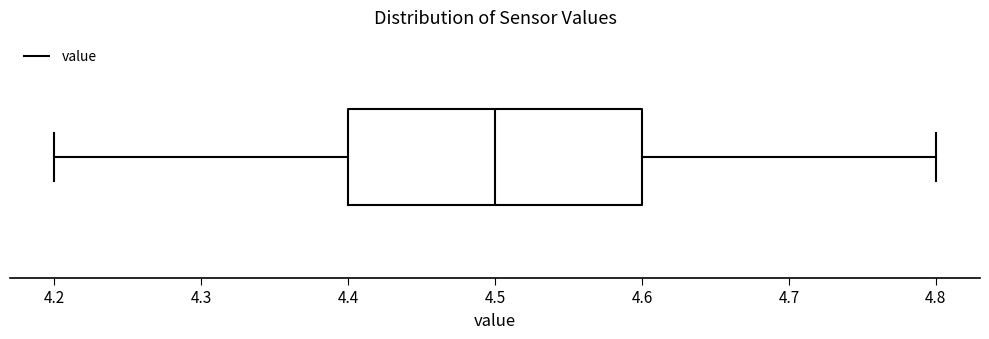

Read this box plot against the x-axis: the position of the median line, the range covered by the box, and the ends of both whiskers. The values are not printed on the chart, so give them approximately, as read against the axis.

median 4.5, box 4.4 to 4.6, whiskers 4.2 to 4.8